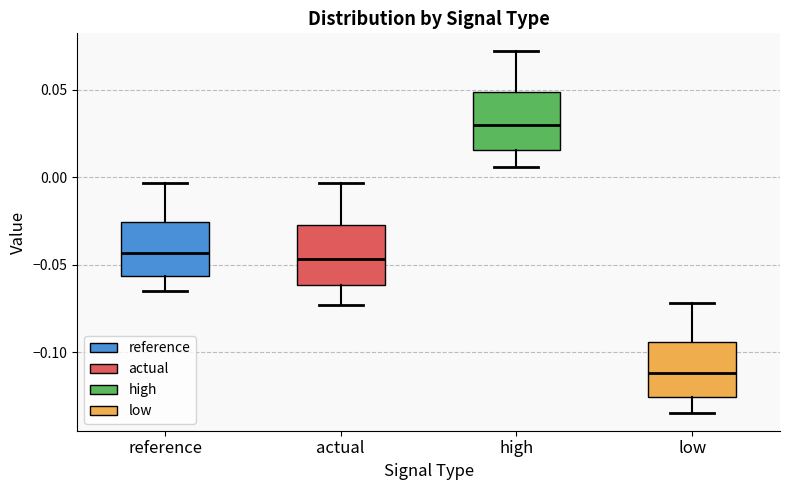

Reading left to right, transcribe this box plot: for each box, give where its median line is, the range the box spans, and where its two whiskers end, as read against the y-axis. The values are not printed on the chart, so give them approximately, as read against the axis.

reference: median -0.045, box -0.055 to -0.025, whiskers -0.065 to -0.005
actual: median -0.045, box -0.060 to -0.025, whiskers -0.075 to -0.005
high: median 0.030, box 0.015 to 0.050, whiskers 0.005 to 0.070
low: median -0.110, box -0.125 to -0.095, whiskers -0.135 to -0.070